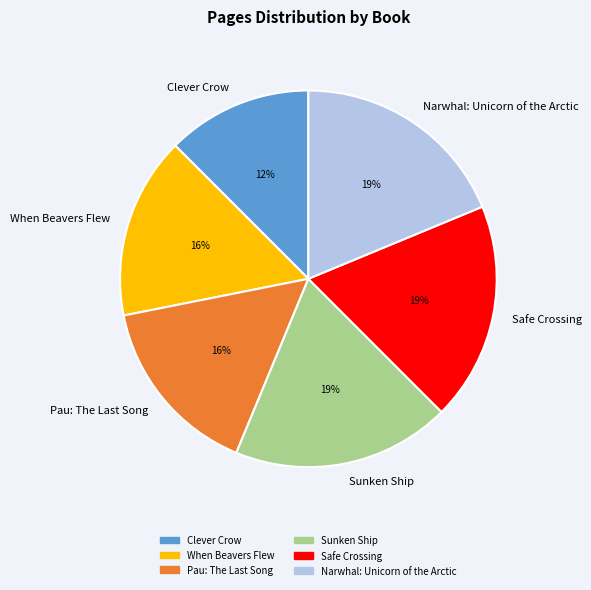

How many slices are in this pie chart?

6